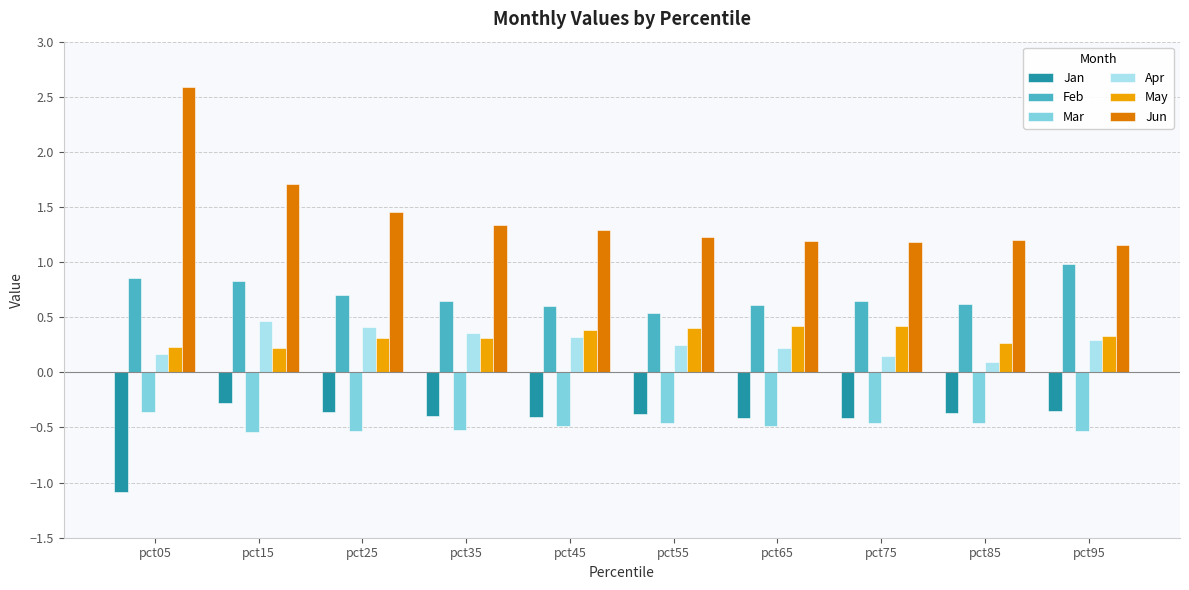

What is the maximum value shown in the chart?

2.6